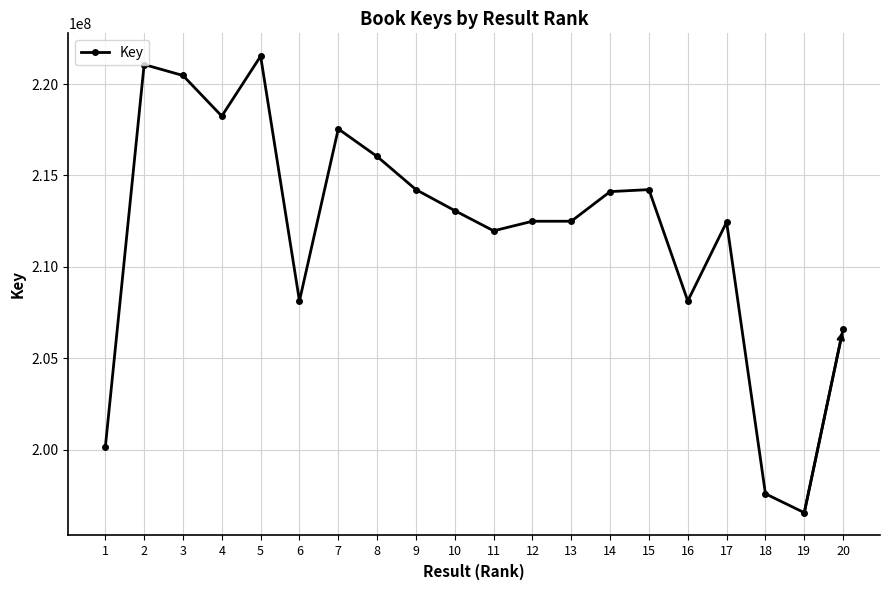

Count the number of data series in this chart.

1